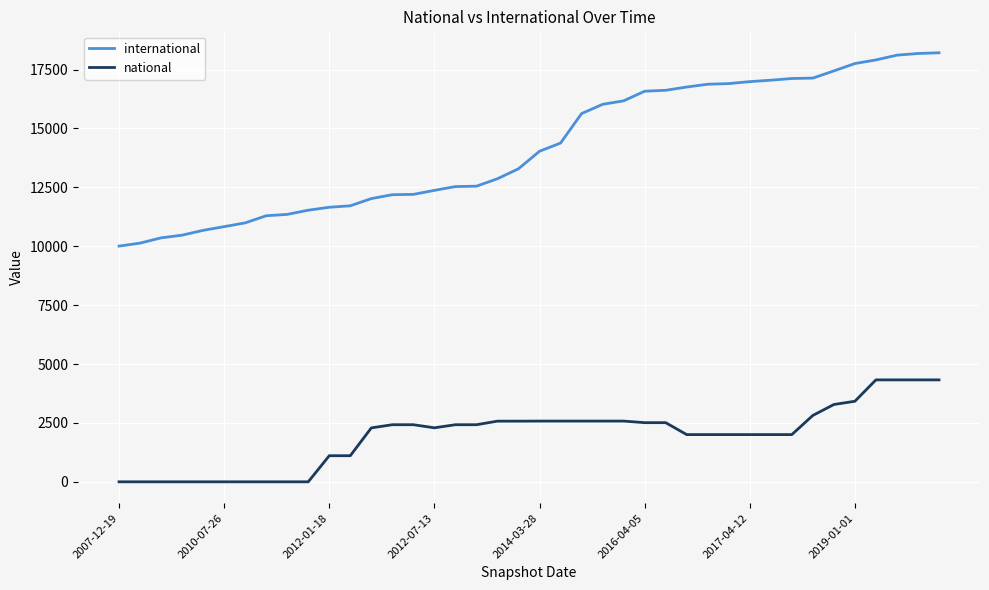

Which series has the widest spread of values?

international